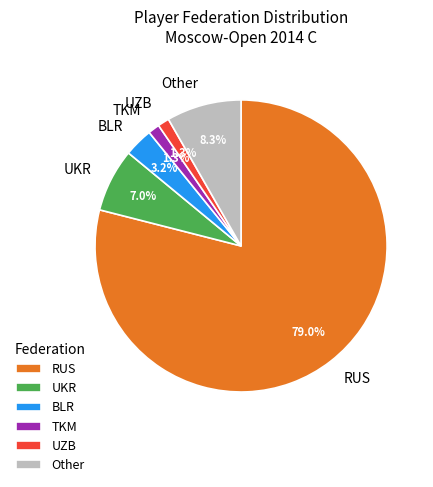

To the nearest percent, what percentage of the pie is TKM?

1%